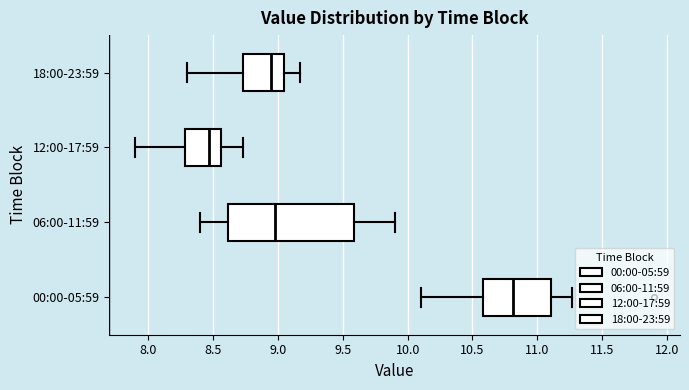

Where does the median line of the box for 06:00-11:59 sit on the x-axis? The values are not printed on the chart, so give them approximately, as read against the axis.

9.00